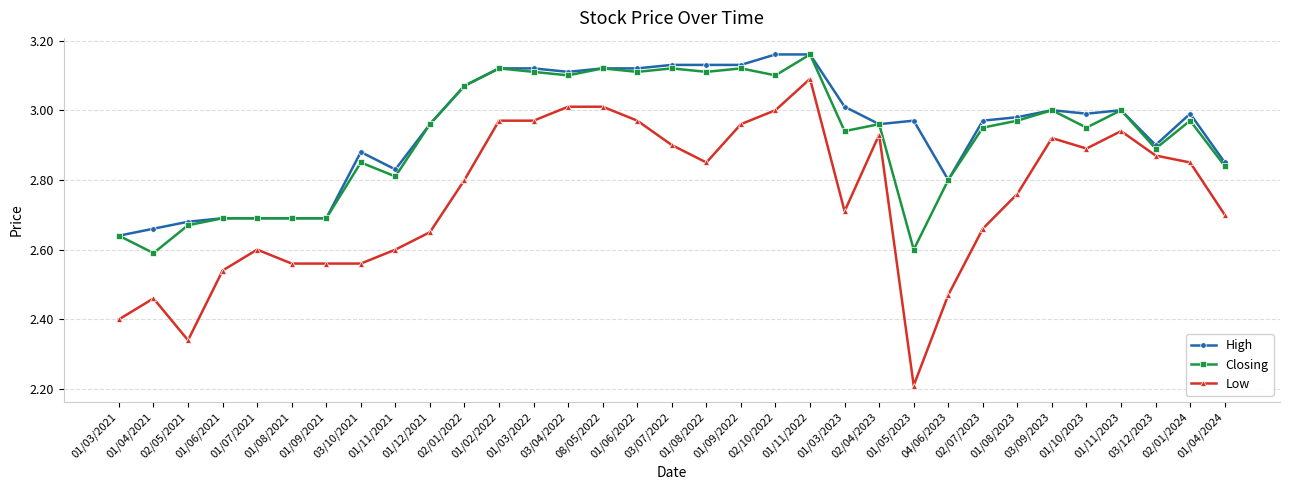

What is the spread (max minus min) of values at 01/11/2023?

0.1